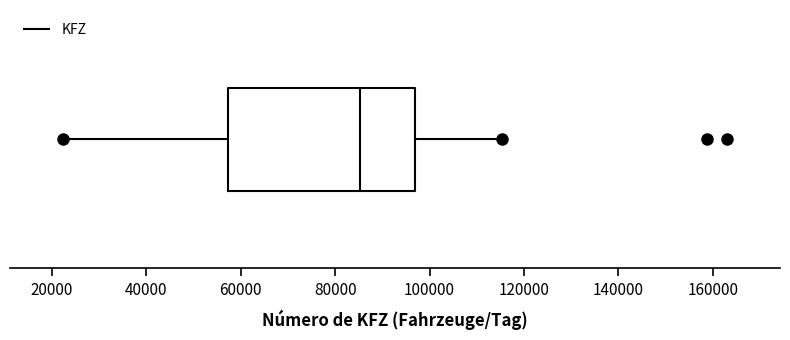

Transcribe this box plot: give where the median line is, the range the box spans, and where the two whiskers end, as read against the x-axis. The values are not printed on the chart, so give them approximately, as read against the axis.

median 86000, box 58000 to 98000, whiskers 22000 to 116000